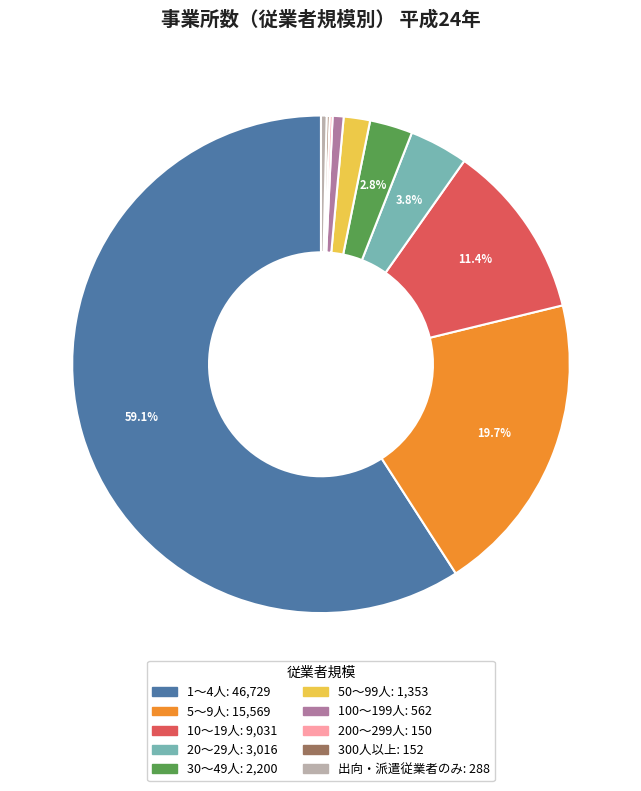

What is the ratio of the value at 出向・派遣従業者のみ to the value at 100～199人?

0.5